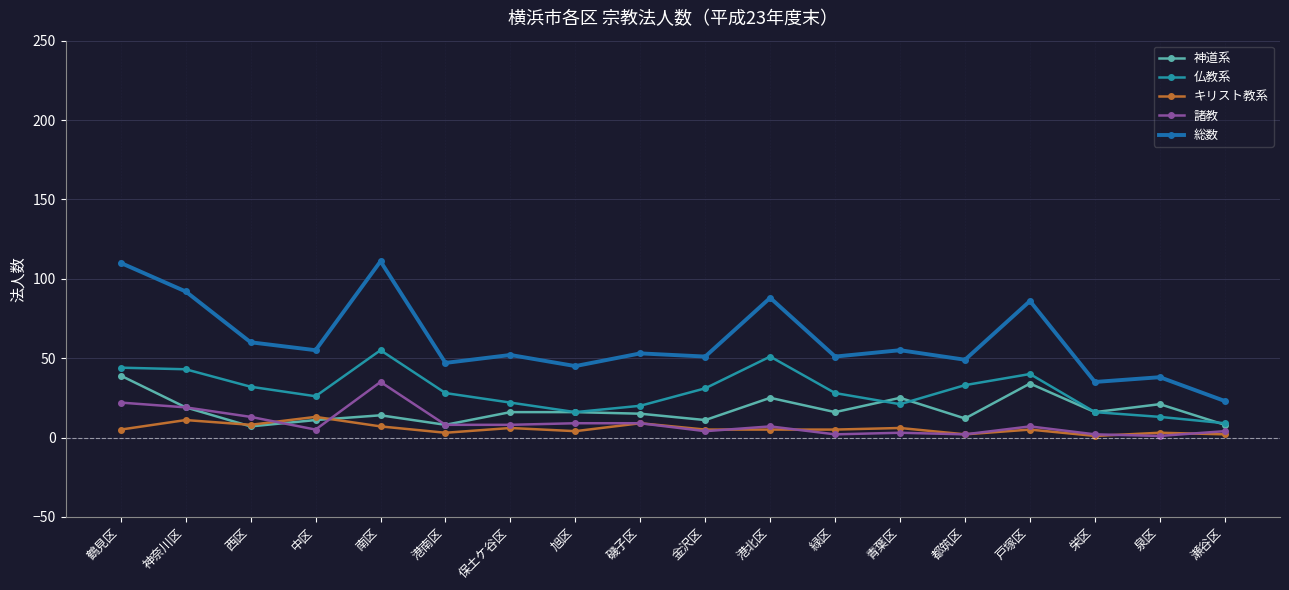

Which series has the largest range (max minus min)?

総数